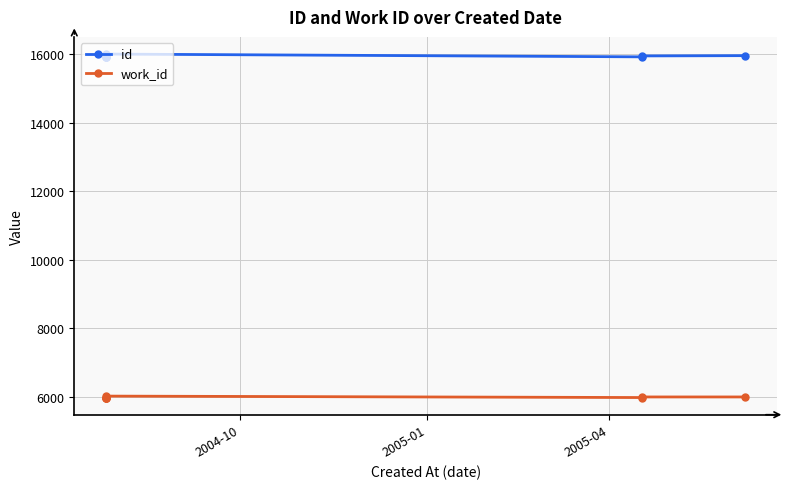

In work_id, how many points are lower than both neighbors (excluding endpoints)?

1